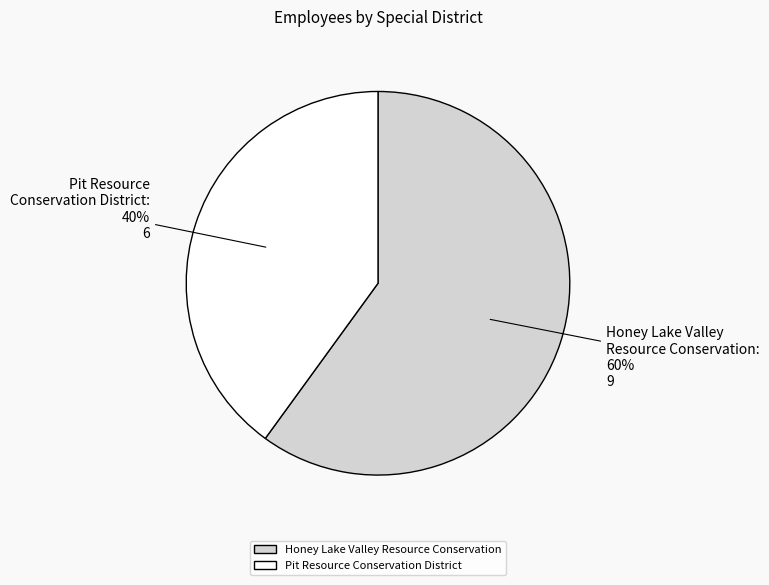

Between Pit Resource Conservation District and Honey Lake Valley Resource Conservation, which is larger?

Honey Lake Valley Resource Conservation